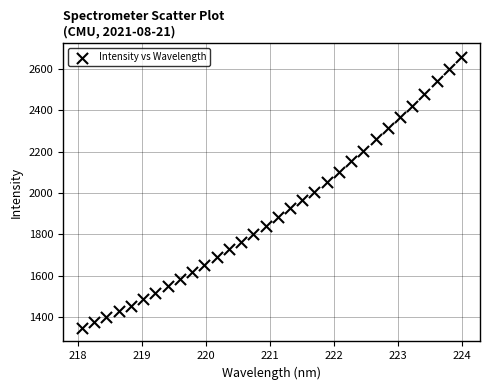

What is the range of Y values (max minus min)?

1309.7